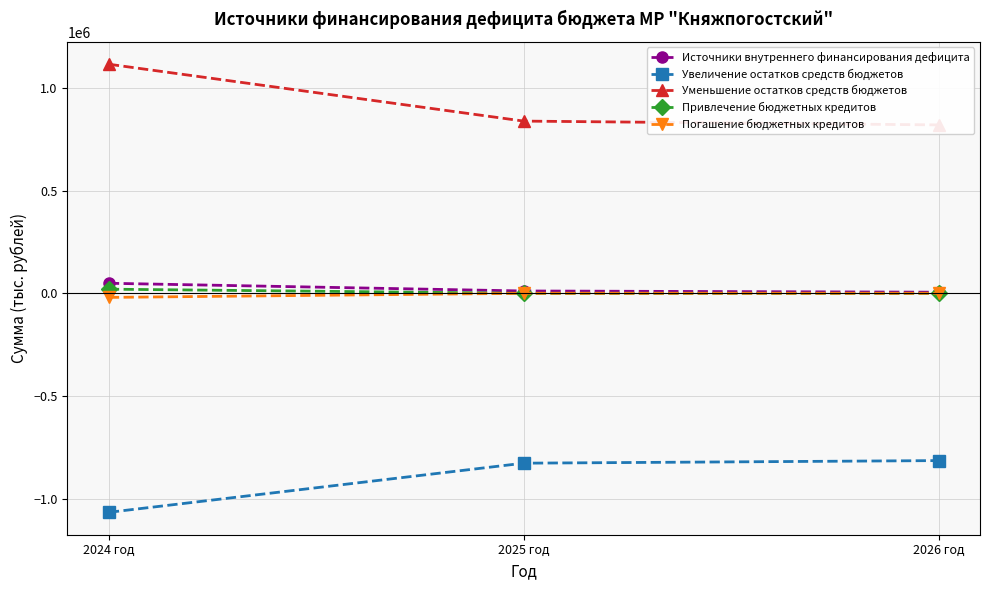

What is the sum of all Источники внутреннего финансирования дефицита values?

65213.0